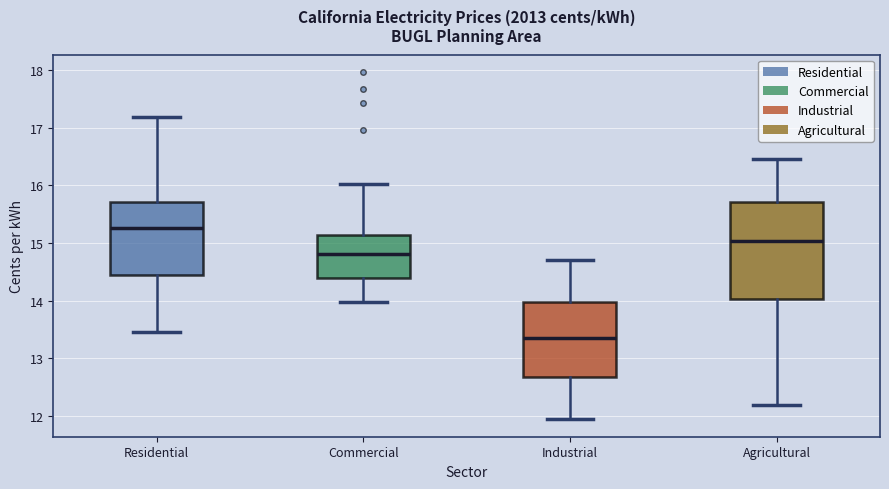

Reading left to right, transcribe this box plot: for each box, give where its median line is, the range the box spans, and where its two whiskers end, as read against the y-axis. The values are not printed on the chart, so give them approximately, as read against the axis.

Residential: median 15.3, box 14.4 to 15.7, whiskers 13.5 to 17.2
Commercial: median 14.8, box 14.4 to 15.1, whiskers 14.0 to 16.0
Industrial: median 13.3, box 12.7 to 14.0, whiskers 11.9 to 14.7
Agricultural: median 15.0, box 14.0 to 15.7, whiskers 12.2 to 16.5